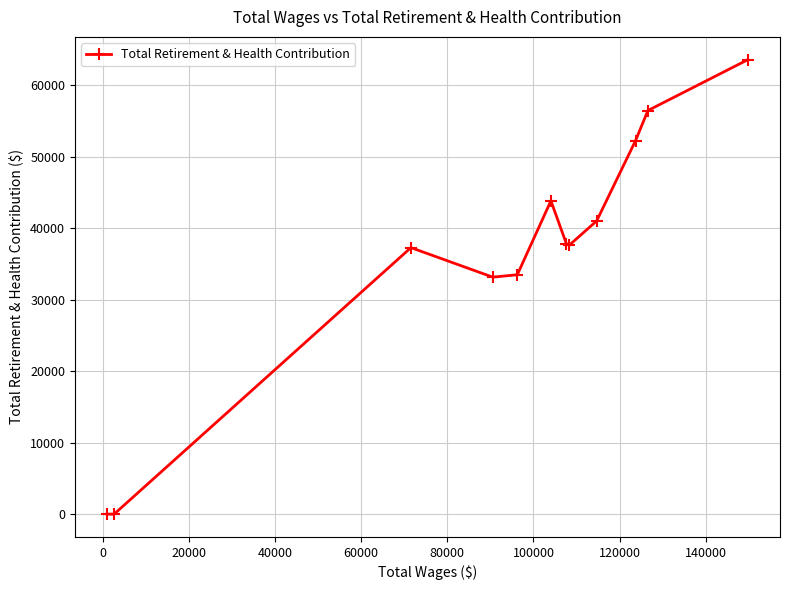

What is the average value?

36373